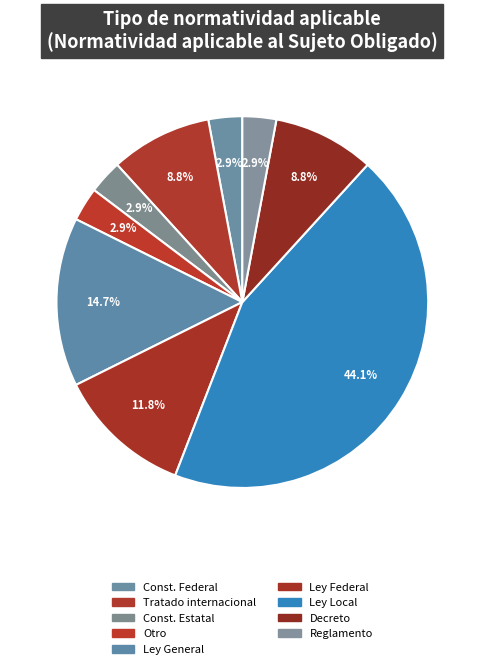

Rank the categories by value from lowest to highest.

Constitución Política de los Estados Unidos Mexicanos, Constitución Política de la entidad federativa, Otro, Reglamento, Tratado internacional, Decreto, Ley Federal, Ley General, Ley Local